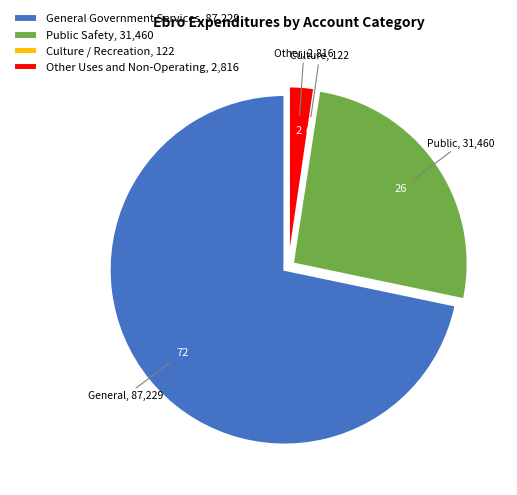

Which slice represents more than half of the pie?

General Government Services